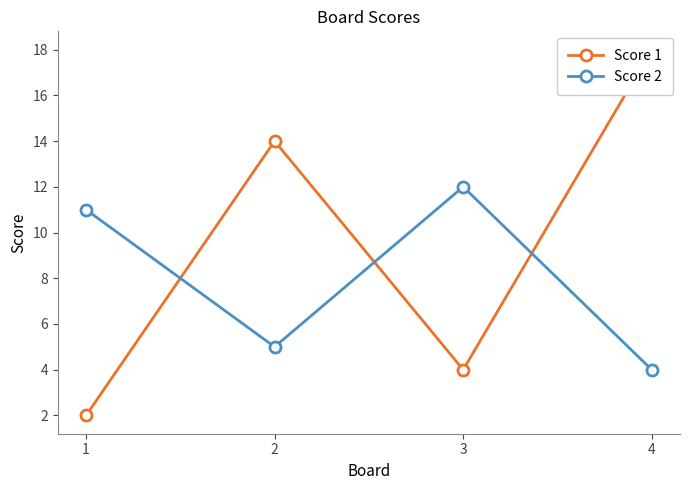

What is the average value of the Score 2 series?

8